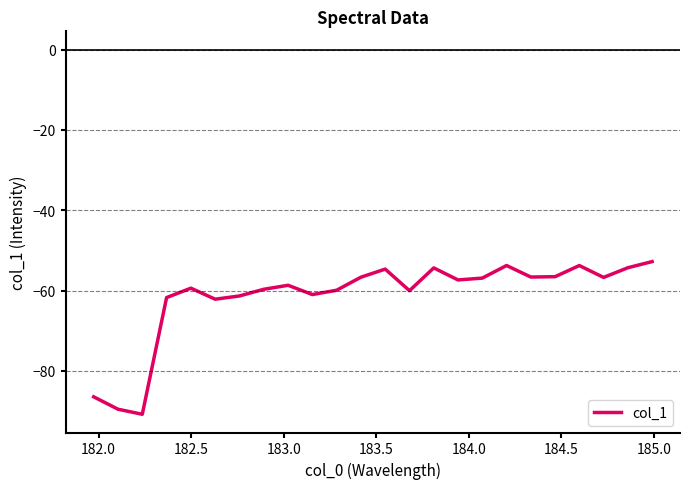

What is the maximum value shown in the chart?

-52.8